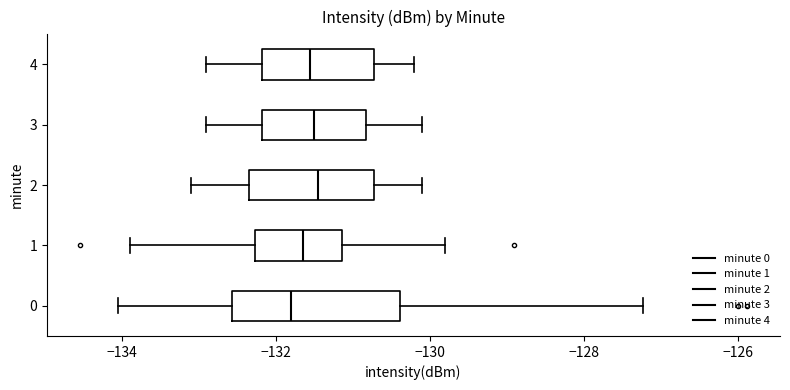

Which box is the widest, from its left edge to its right edge?

0